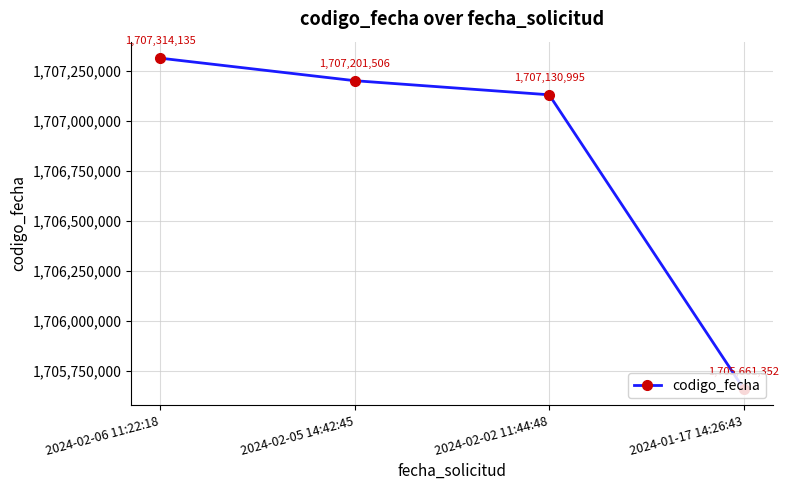

At which category does the chart reach its minimum across all series?

2024-01-17 14:26:43